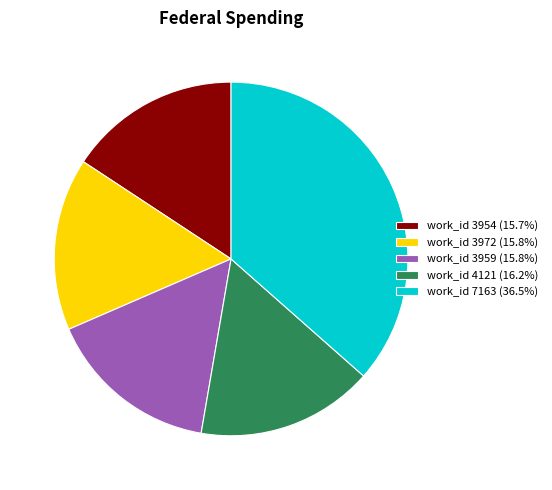

Approximately how many times larger is the value at work_id 7163 (36.5%) compared to work_id 3959 (15.8%)?

2.3